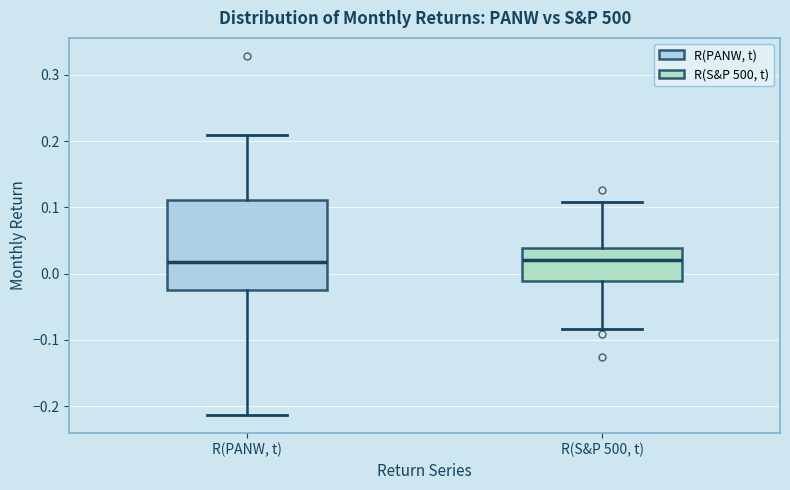

Reading left to right, read every box against the y-axis: the position of its median line, the range the box covers, and the ends of its whiskers. The values are not printed on the chart, so give them approximately, as read against the axis.

R(PANW, t): median 0.02, box -0.03 to 0.11, whiskers -0.21 to 0.21
R(S&P 500, t): median 0.02, box -0.01 to 0.04, whiskers -0.08 to 0.11